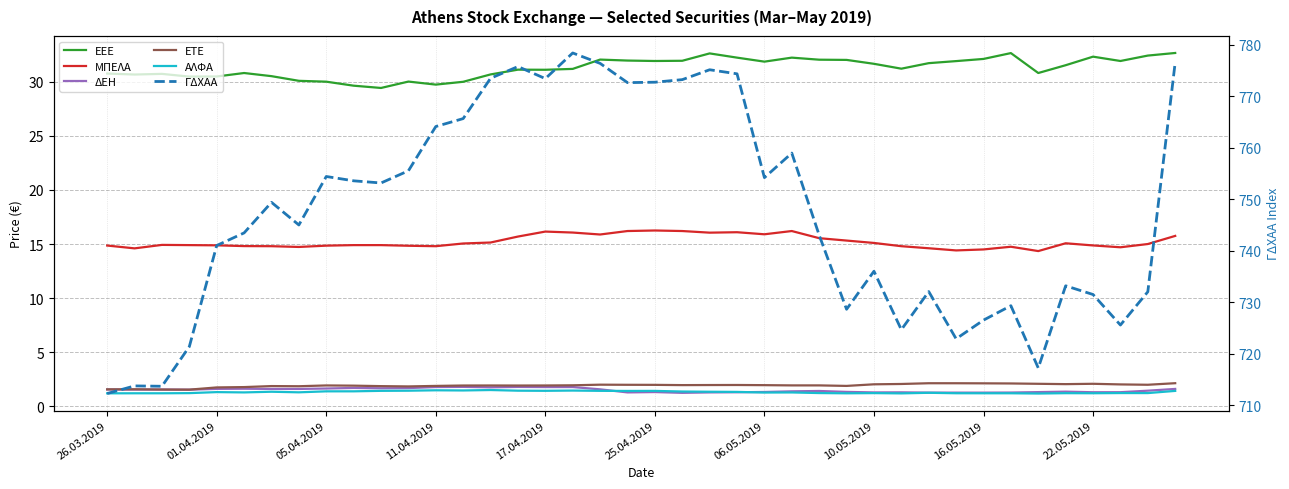

At which category does ΔΕΗ reach its first local peak?

05.04.2019